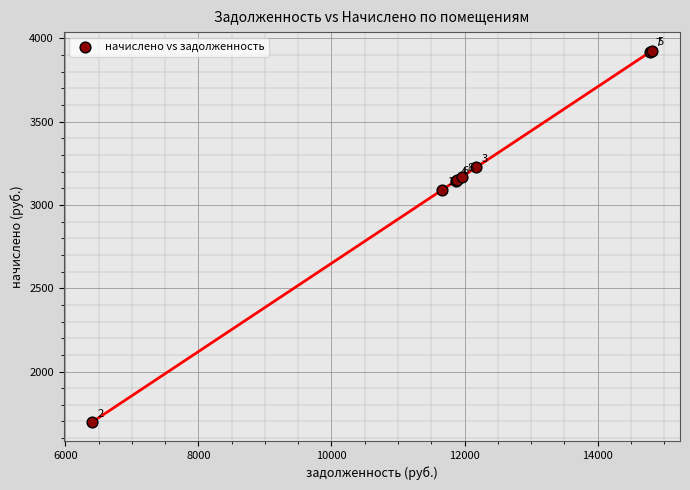

What Y value in the scatter plot is closest to 2810?

3089.0